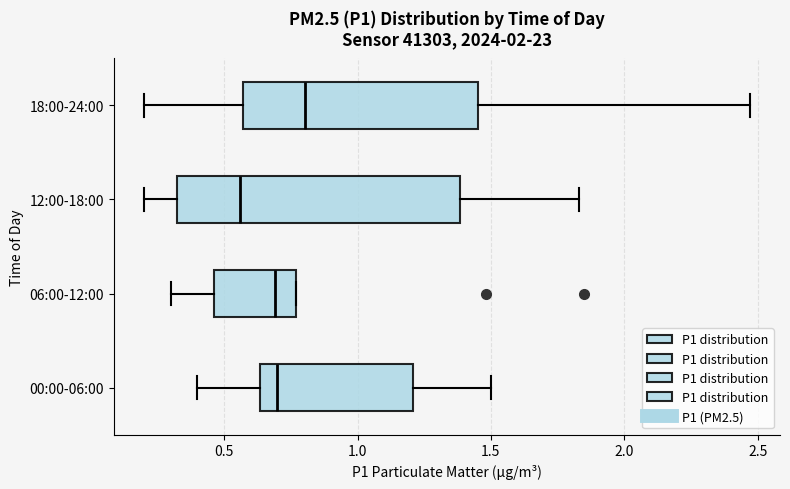

Where does the median line of the box for 12:00-18:00 sit on the x-axis? The values are not printed on the chart, so give them approximately, as read against the axis.

0.55